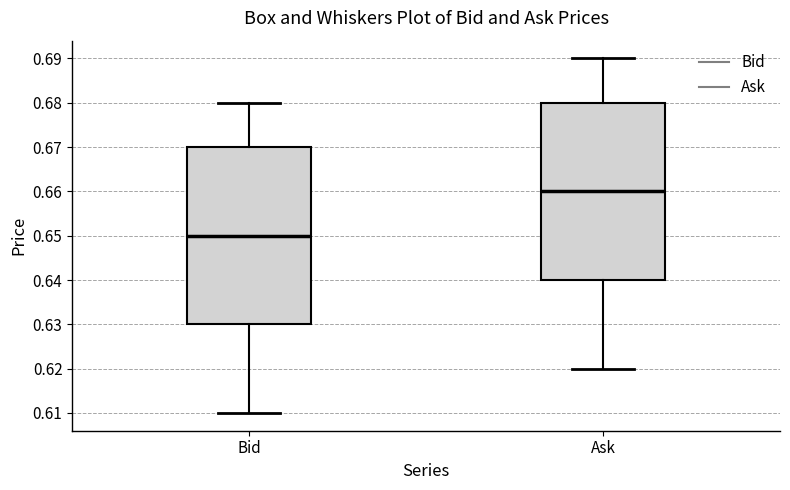

Reading left to right, transcribe this box plot: for each box, give where its median line is, the range the box spans, and where its two whiskers end, as read against the y-axis. The values are not printed on the chart, so give them approximately, as read against the axis.

Bid: median 0.65, box 0.63 to 0.67, whiskers 0.61 to 0.68
Ask: median 0.66, box 0.64 to 0.68, whiskers 0.62 to 0.69